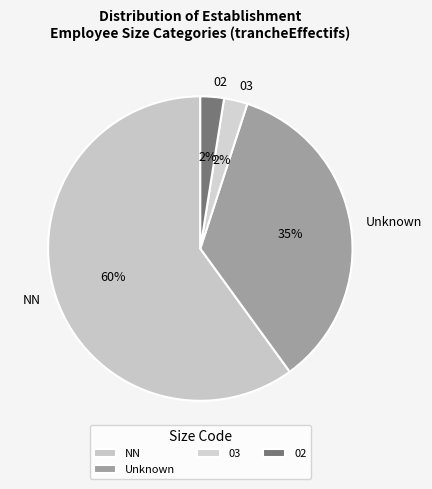

Does 03 account for over 50% of the chart?

No